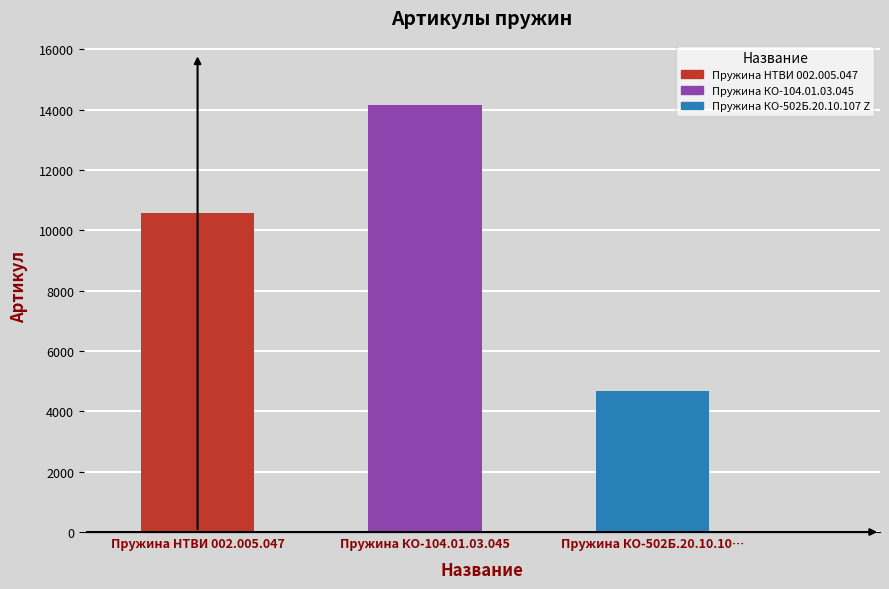

Reading left to right, list all the values displayed in this chart.

10590	14166	4690